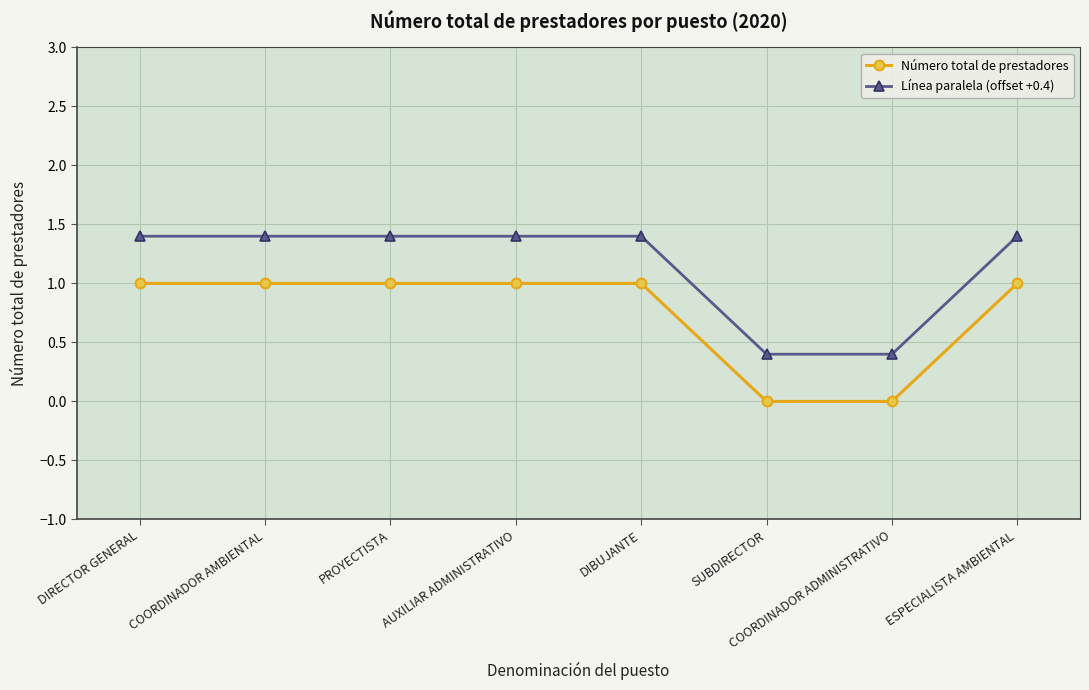

What is the spread (max minus min) of values at AUXILIAR ADMINISTRATIVO?

0.4